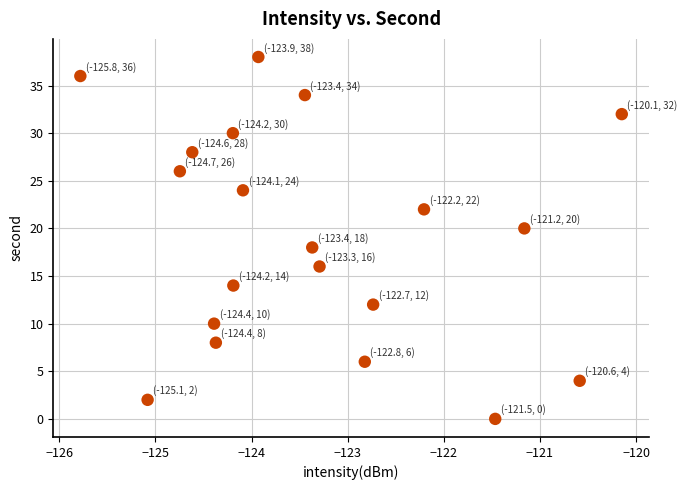

How many points are shown in the scatter plot?

20